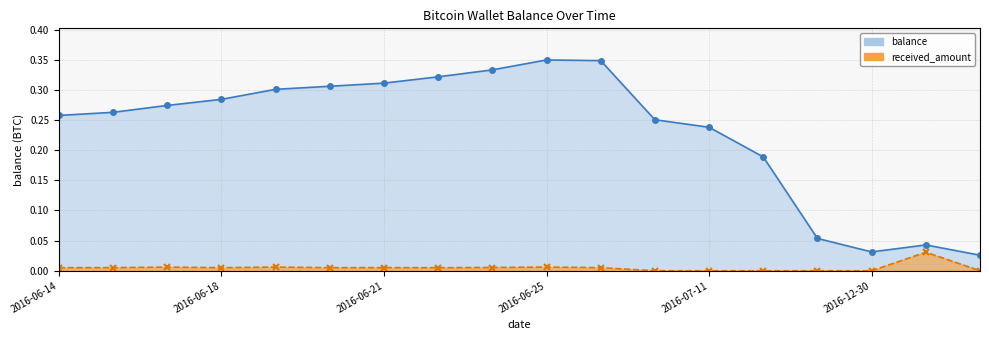

Which series changed the most between 2016-07-01 and 2016-10-09?

balance